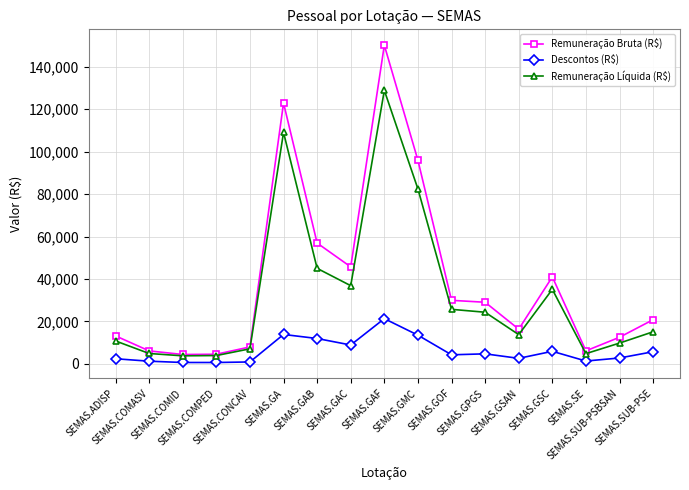

What position from the left is SEMAS.COMID?

3